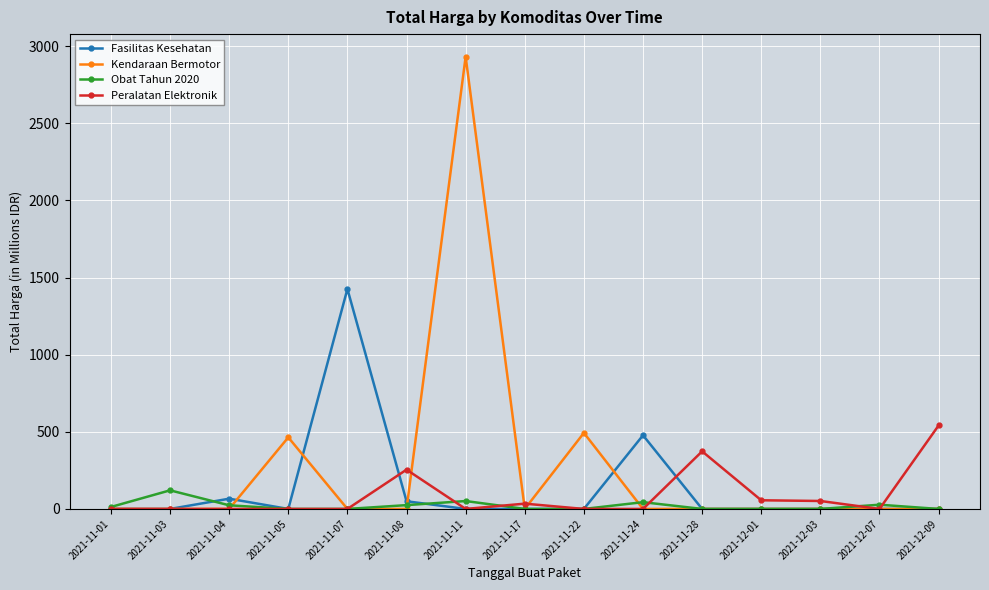

Which series ends up on top after the final intersection of Peralatan Elektronik and Fasilitas Kesehatan?

Peralatan Elektronik